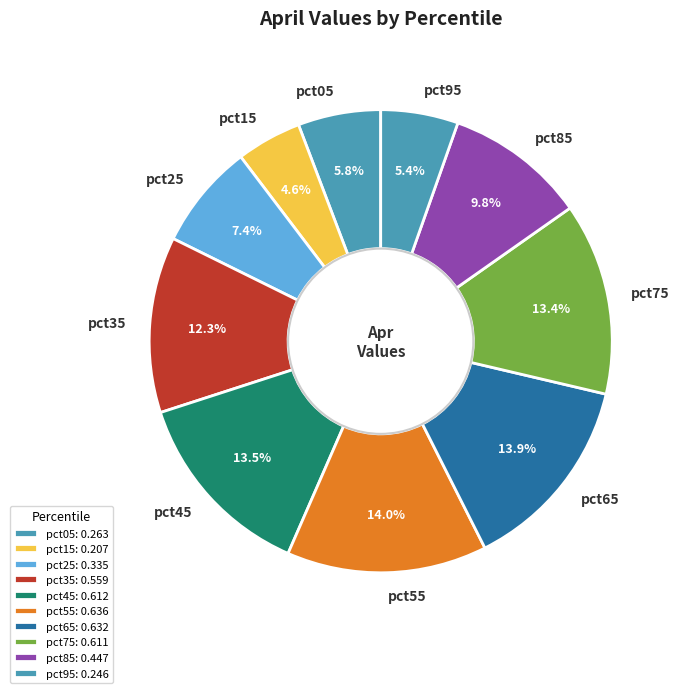

Count the number of slices in the pie.

10